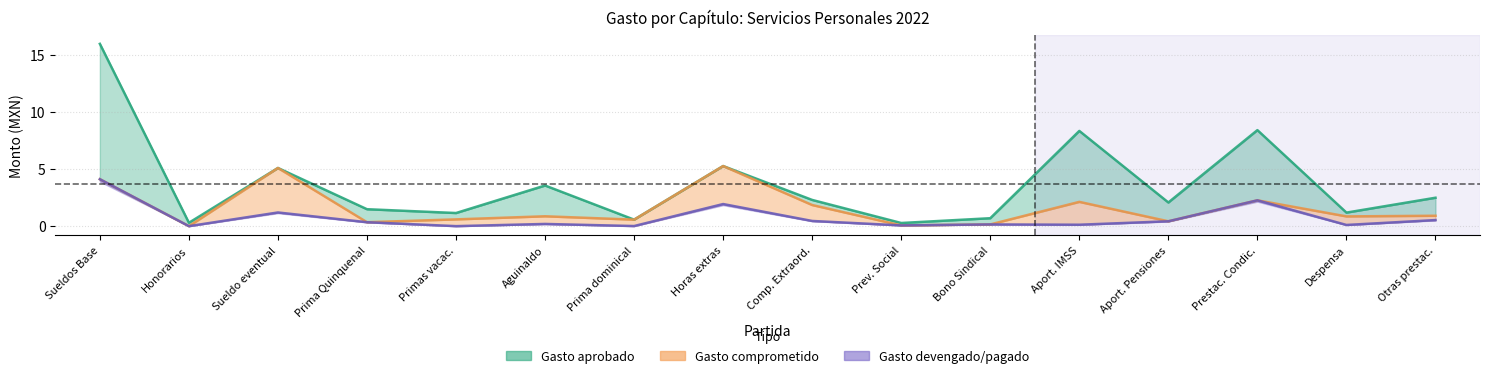

What is the value of the Gasto comprometido point at the 16th from the left?

0.9